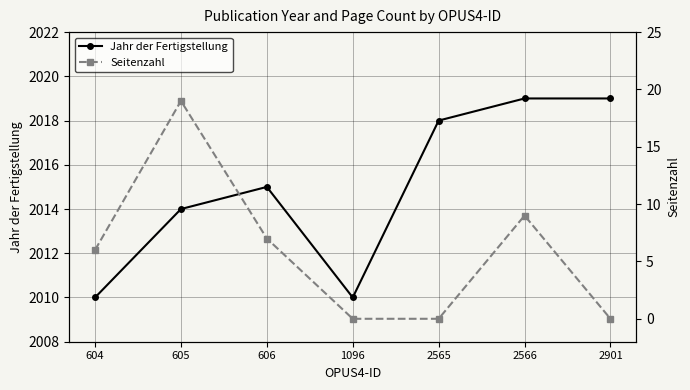

Rank the series by their average value, from highest to lowest.

Jahr der Fertigstellung, Seitenzahl